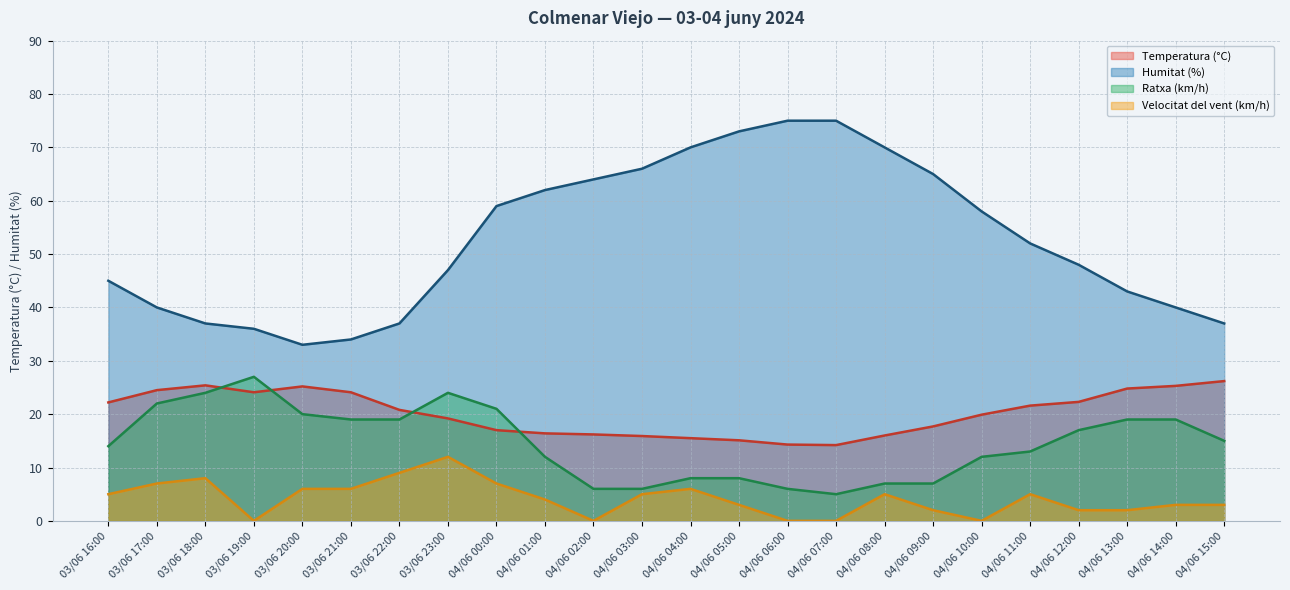

What is the sum of all Ratxa (km/h) values?

350.0